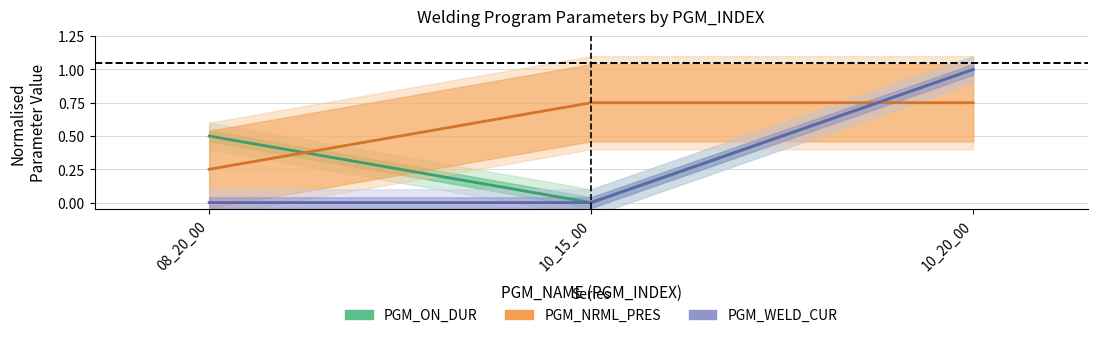

Which series has the largest total across all categories?

PGM_NRML_PRES (010R01/R02)